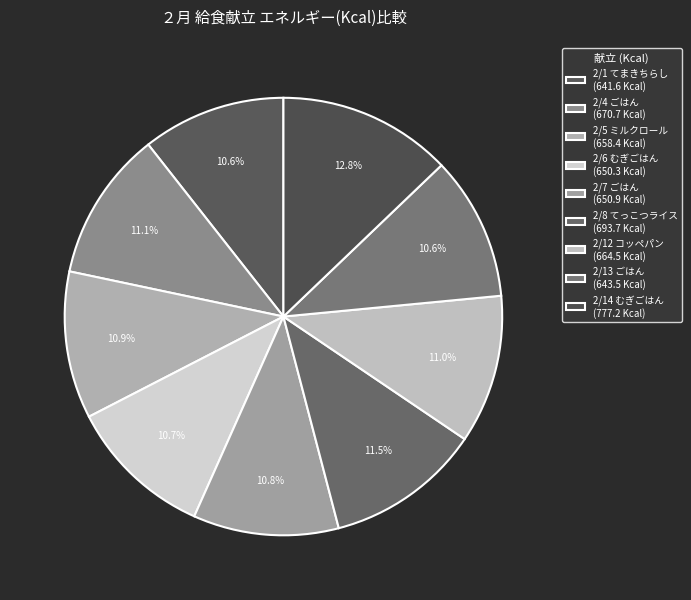

How many segments does this pie chart have?

9